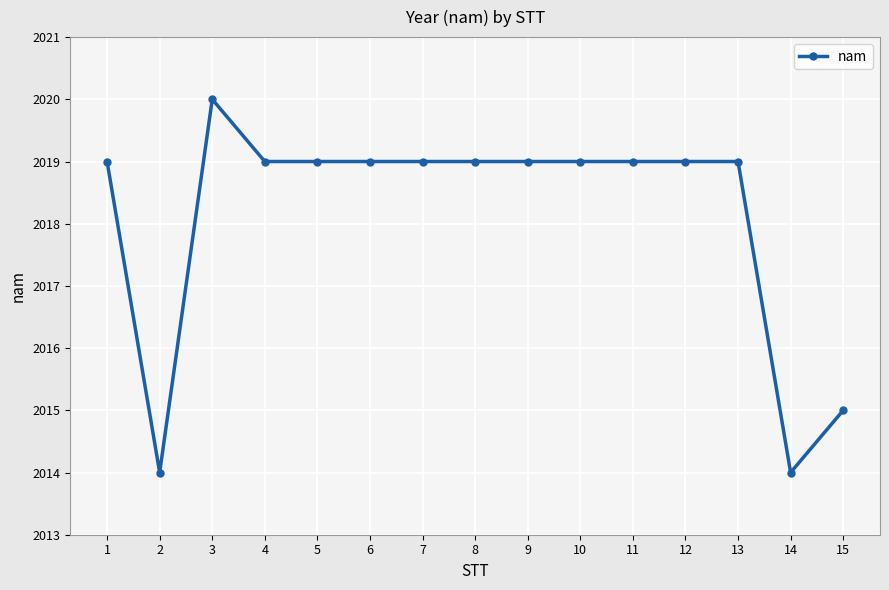

The chart shows a value of 734 at 2. True or false?

False